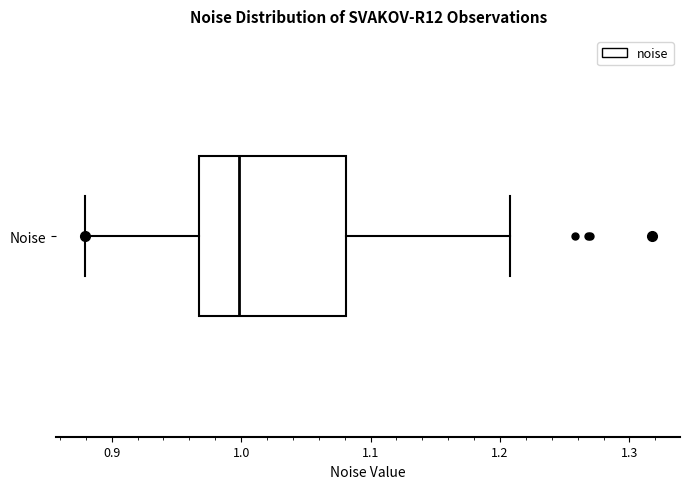

Read this box plot against the x-axis: the position of the median line, the range covered by the box, and the ends of both whiskers. The values are not printed on the chart, so give them approximately, as read against the axis.

median 1.00, box 0.97 to 1.08, whiskers 0.88 to 1.21